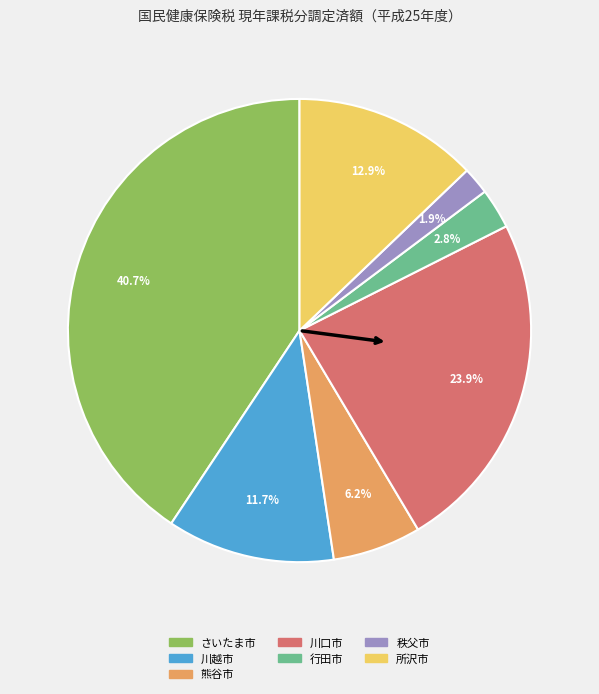

What is the smallest slice in the pie chart?

秩父市